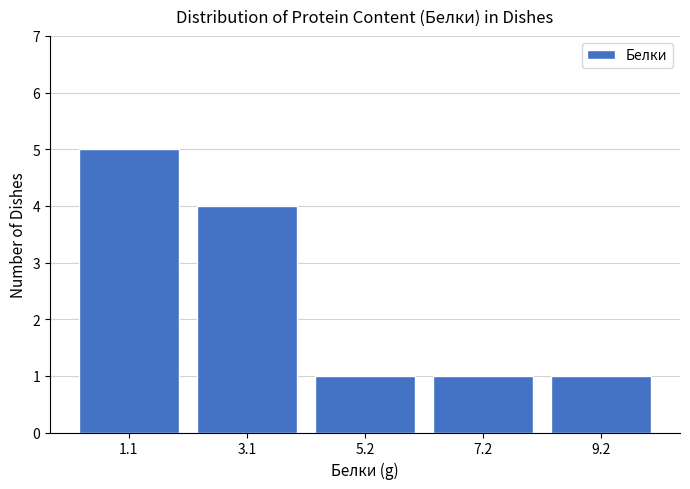

Over which range of the x-axis is the bar tallest?

0 to 2